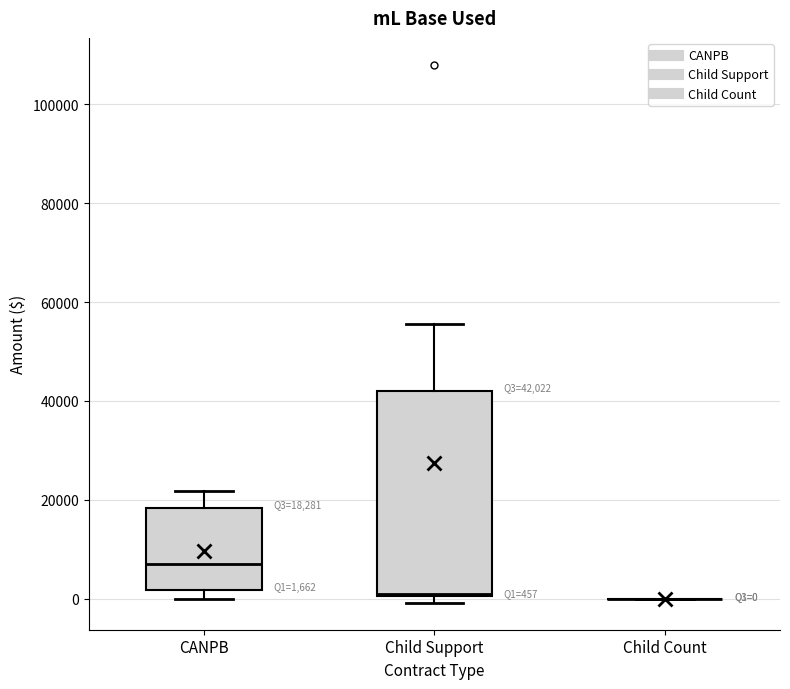

Comparing the boxes themselves (not the whiskers), which one is the tallest?

Child Support